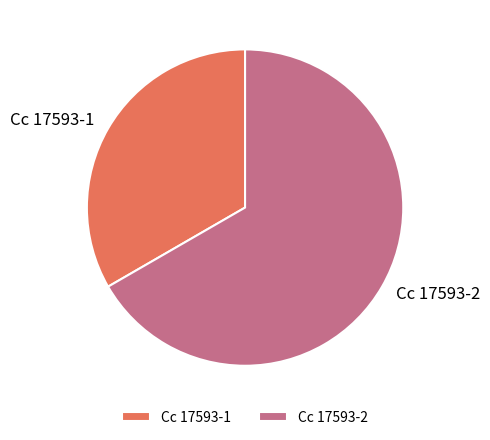

Which category accounts for the majority?

Cc 17593-2